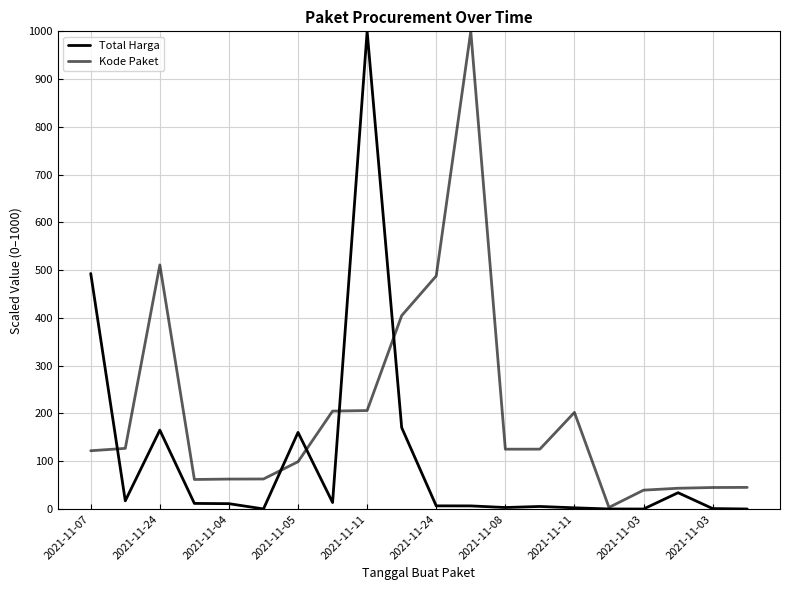

Does the chart have visible grid lines?

Yes